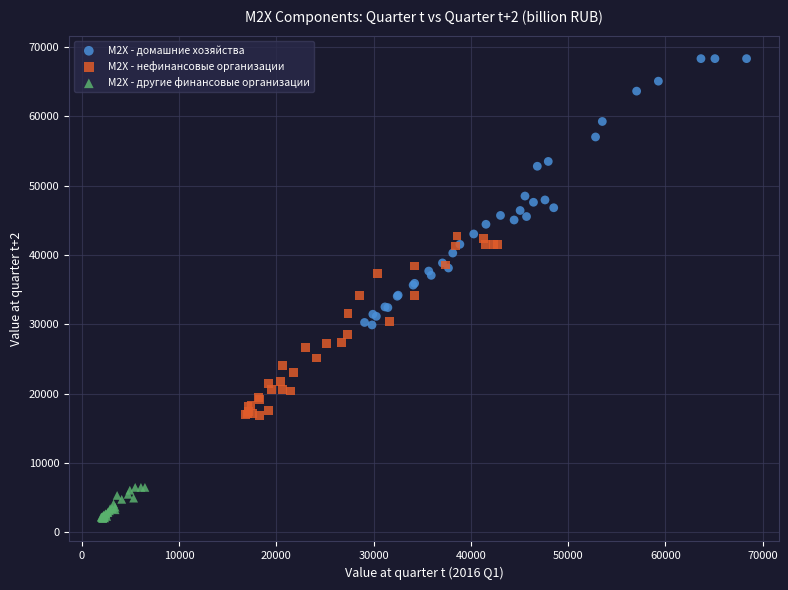

Which series has the largest Y range (max minus min)?

M2X - домашние хозяйства